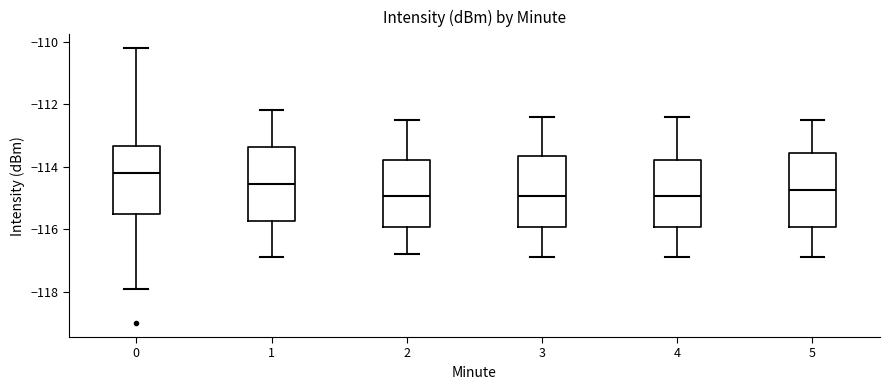

Which box has the highest median line?

0